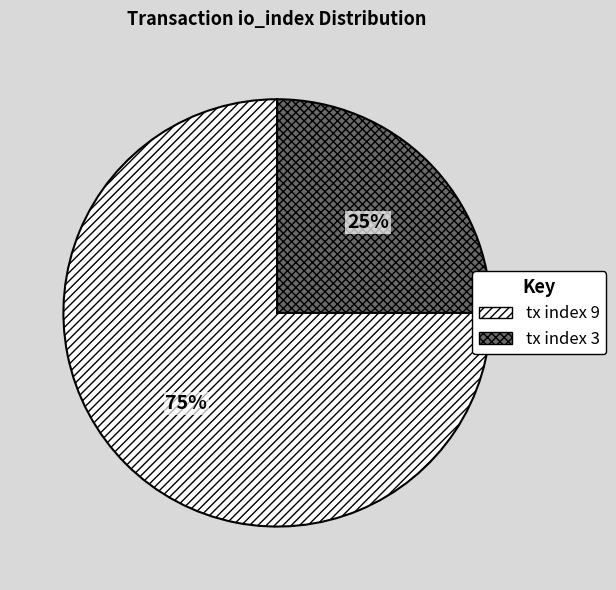

Is the sum of tx index 9 and tx index 3 greater than half?

Yes